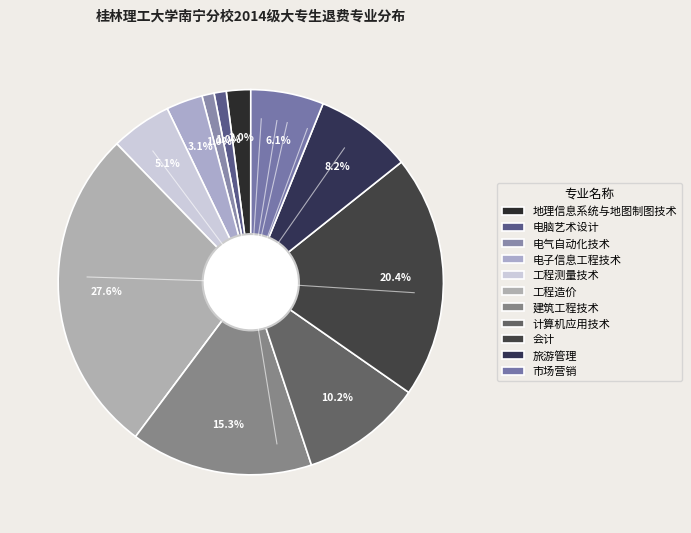

Do 会计 and 电子信息工程技术 together represent more than half of the pie?

No